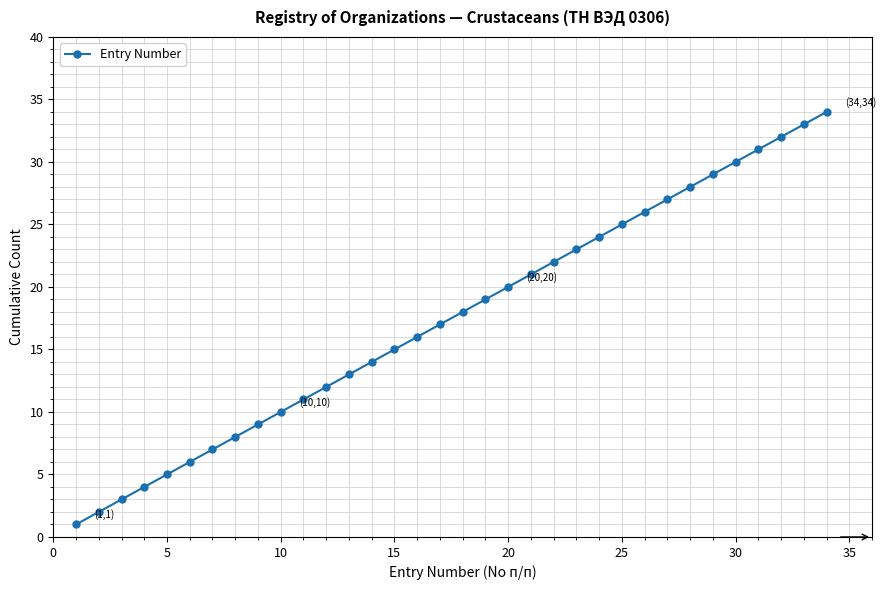

What is the maximum value shown in the chart?

34